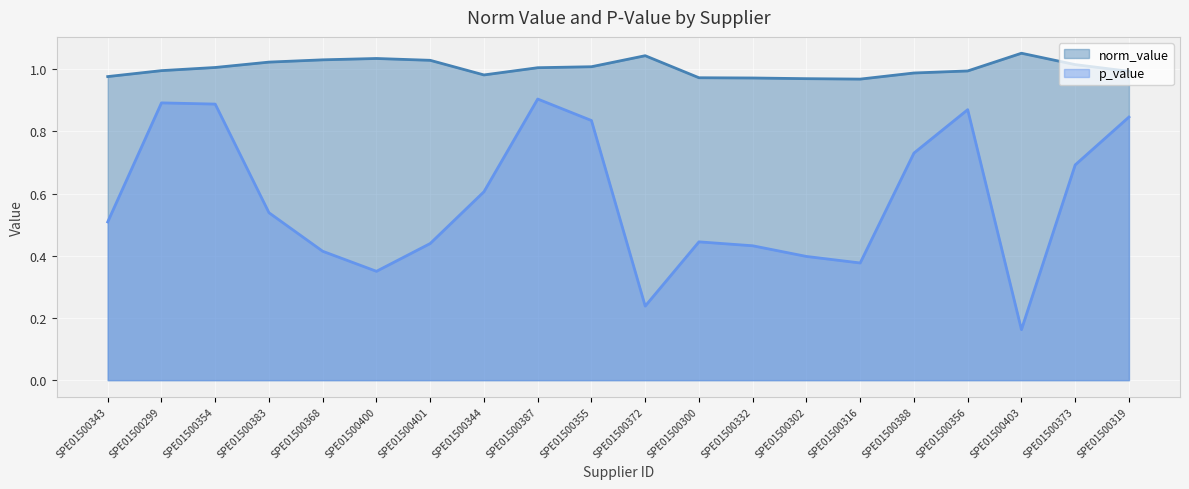

Which series has the largest range (max minus min)?

p_value